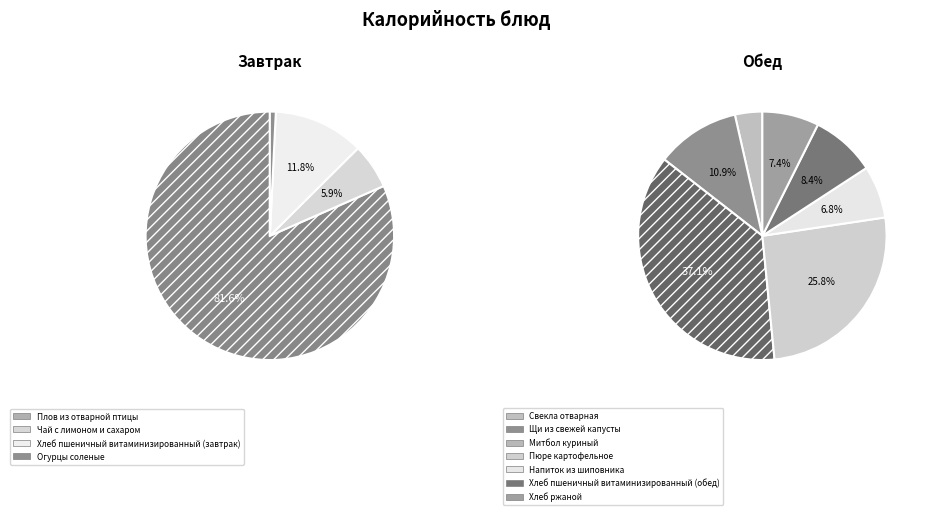

Approximately how many times larger is the value at Свекла отварная compared to Хлеб пшеничный витаминизированный (завтрак)?

0.4